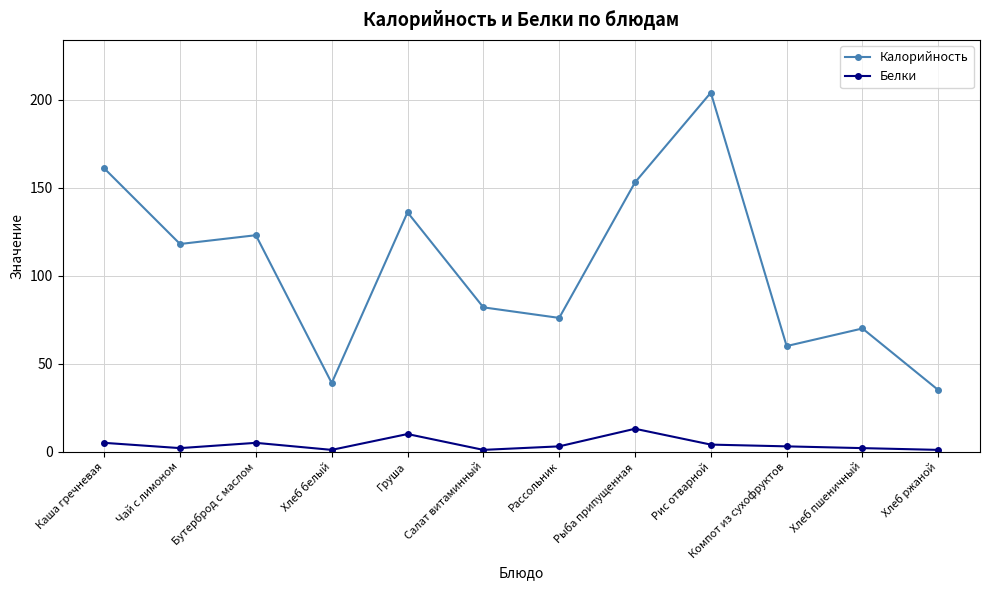

What is the sum of all Белки values?

50